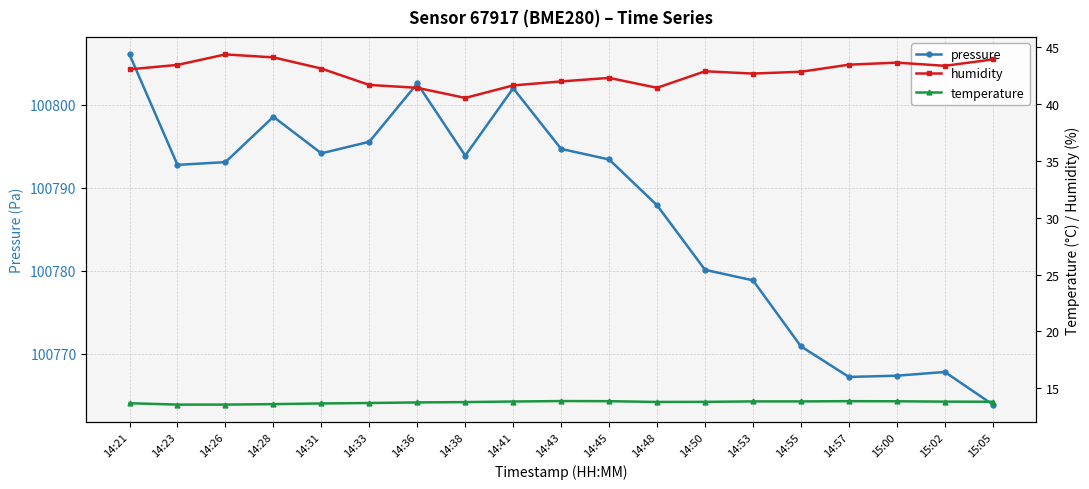

What position from the left is 15:02?

18